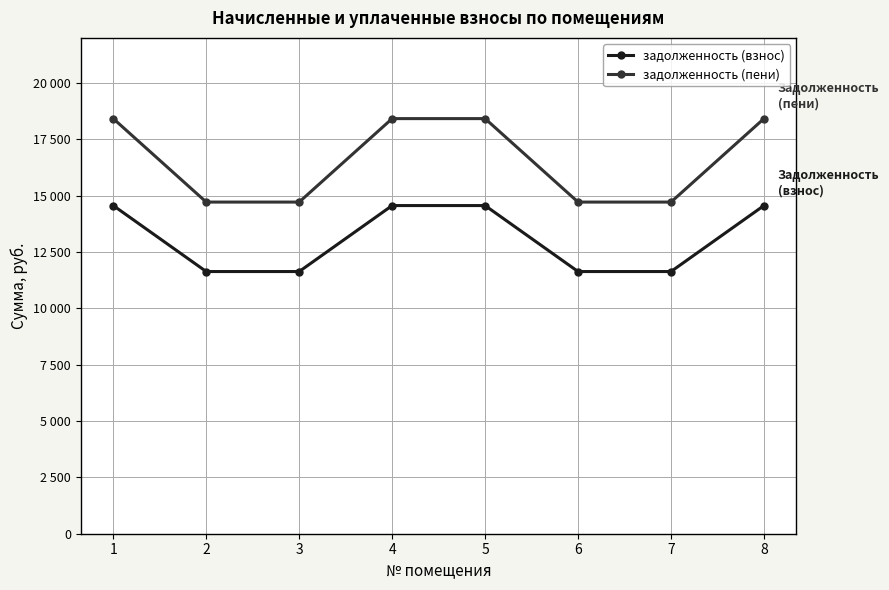

The задолженность (взнос) series shows 6102.0 at 7. True or false?

False